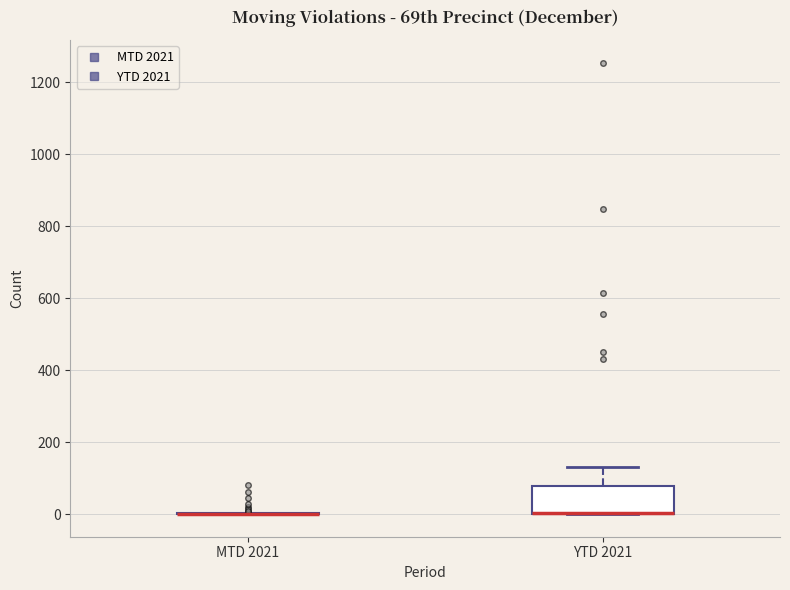

Comparing the boxes themselves (not the whiskers), which one is the tallest?

YTD 2021